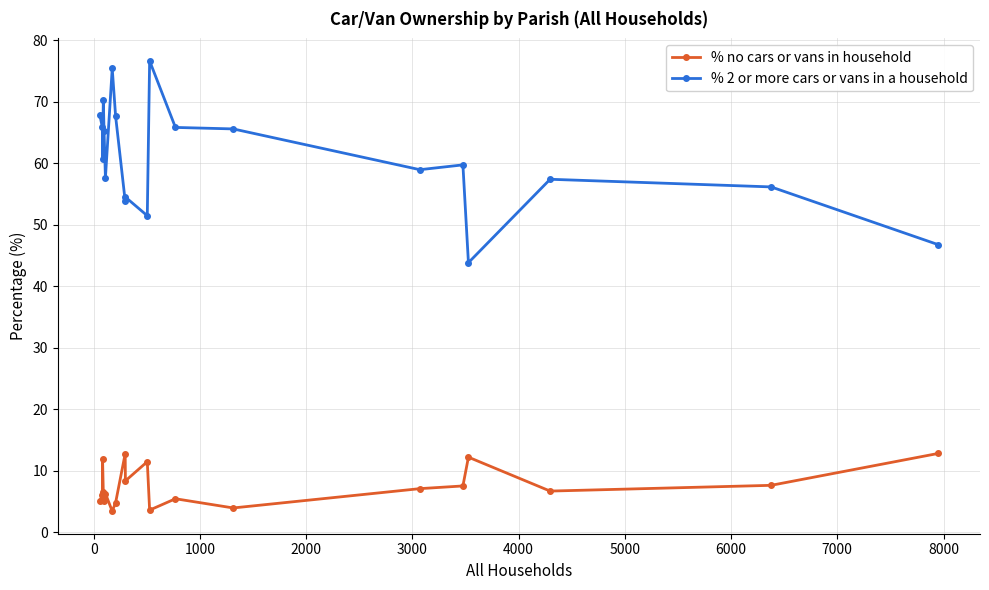

Which series has the largest total across all categories?

% 2 or more cars or vans in a household